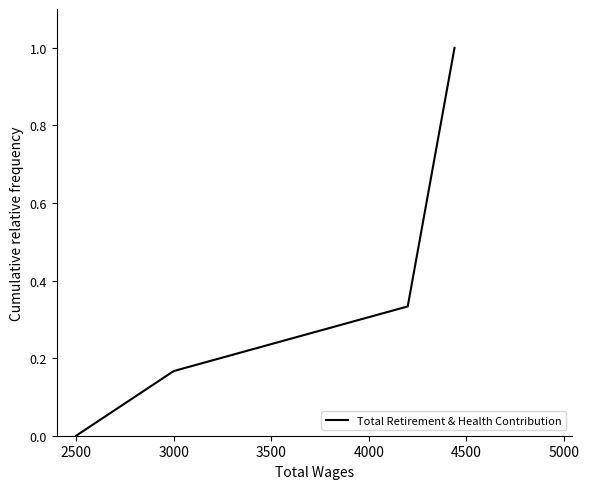

What is the greatest value displayed?

1.0